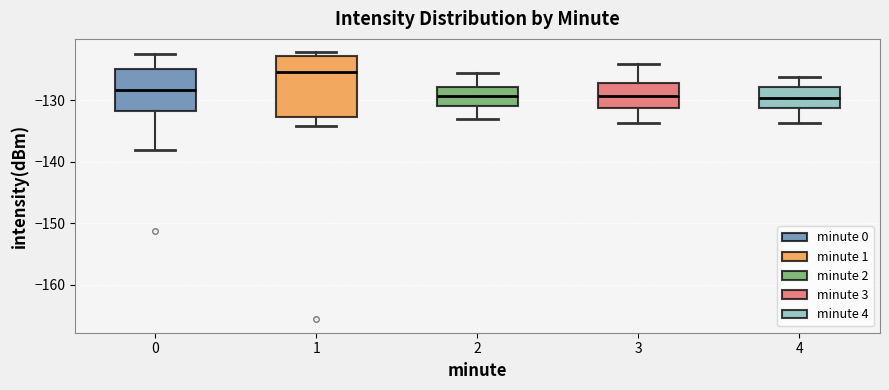

Comparing the boxes themselves (not the whiskers), which one is the tallest?

1